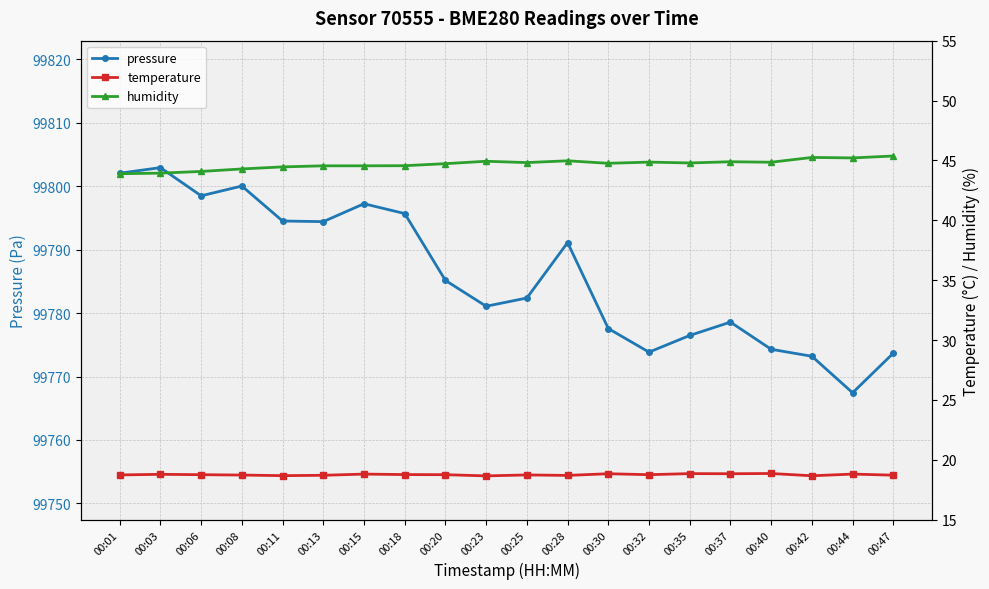

Which category has the highest value in the temperature series?

00:40